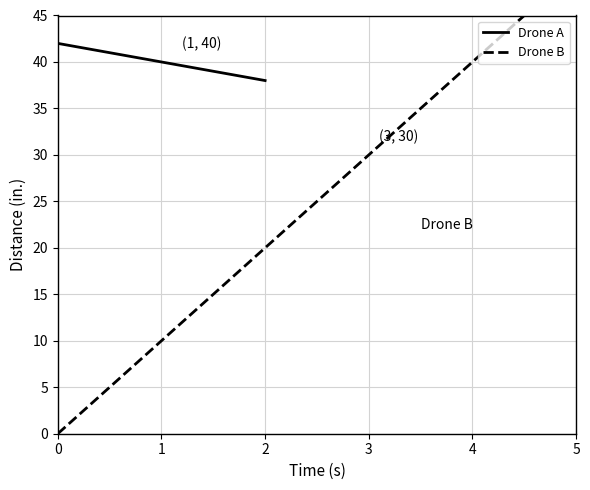

How many data points are less than 40?

1